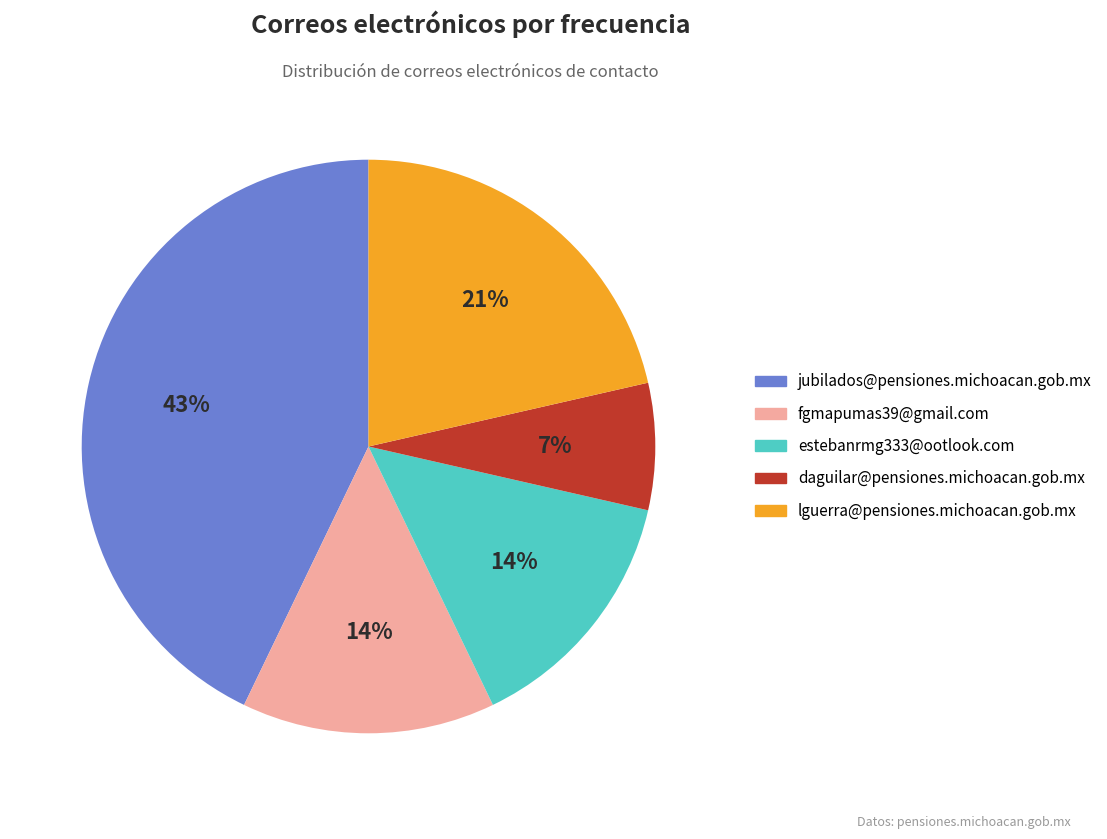

What is the largest slice in the pie chart?

jubilados@pensiones.michoacan.gob.mx